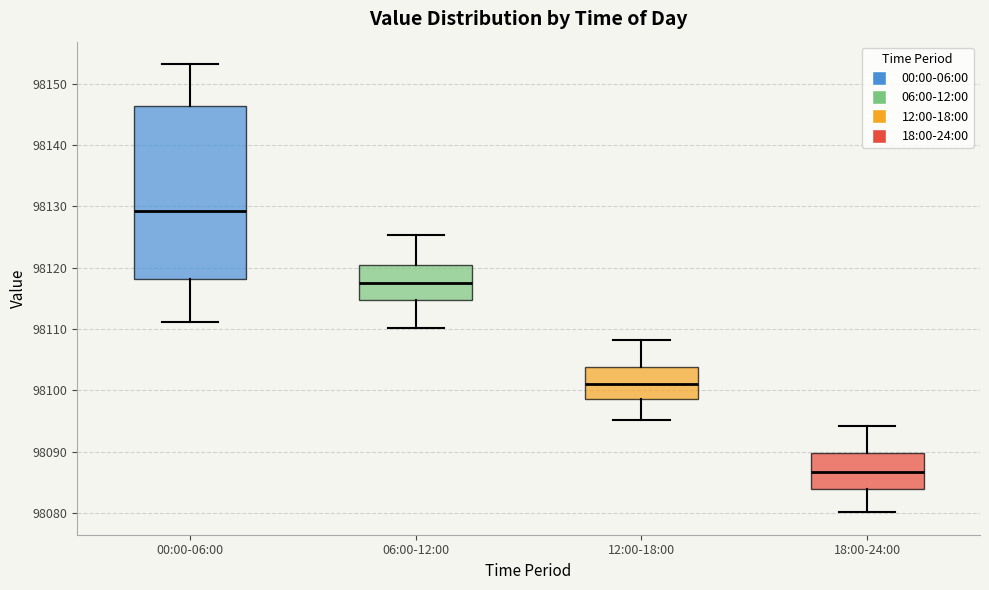

Which box's median line is the highest?

00:00-06:00